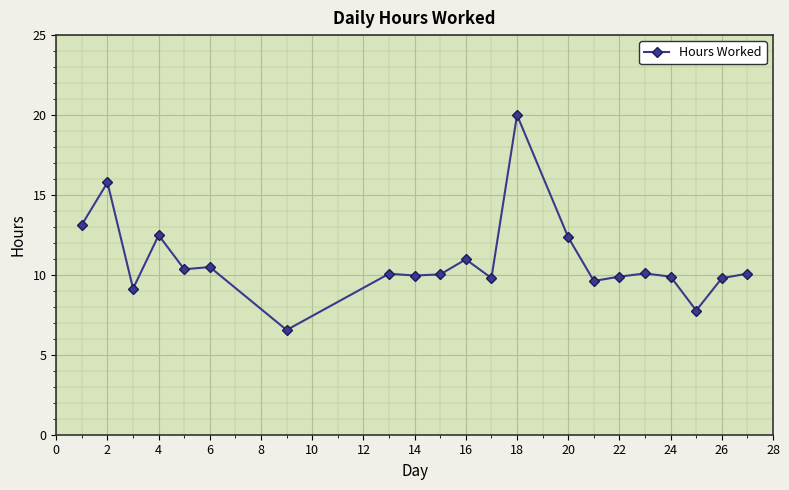

What is the average value?

10.9